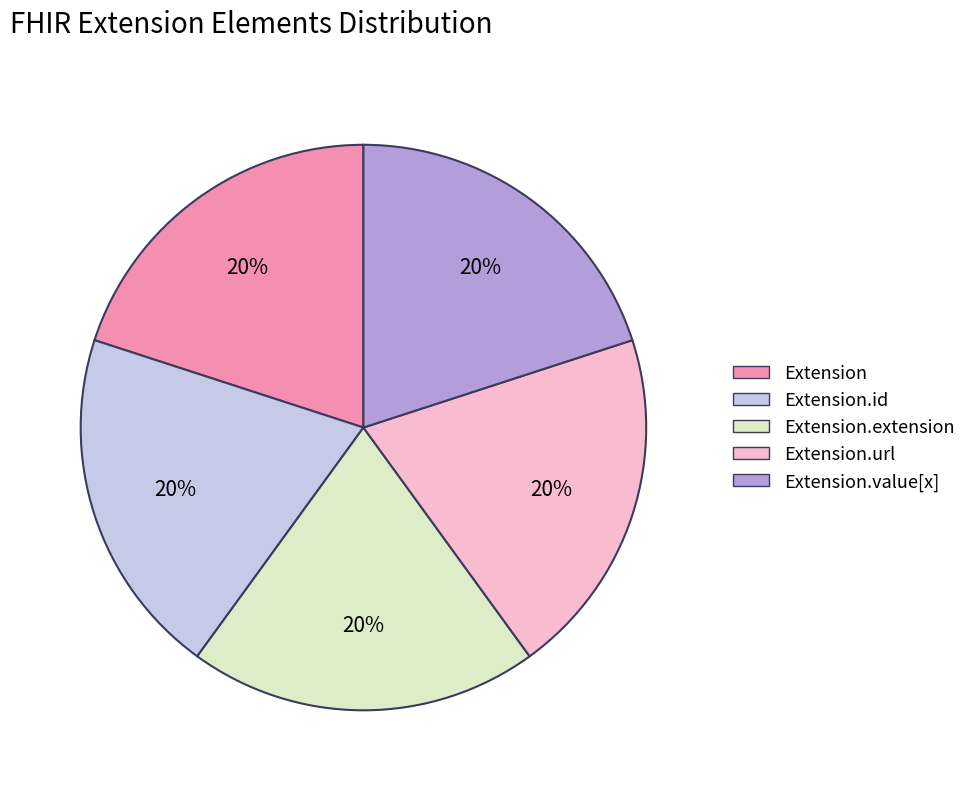

To the nearest percent, what is the average slice percentage?

20%